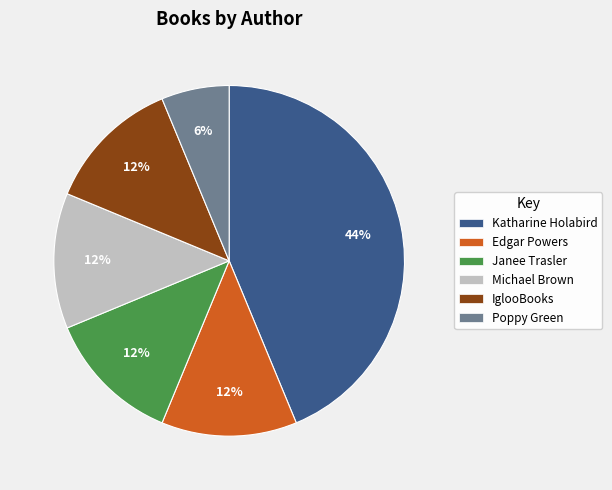

Is there any slice that represents more than half of the pie?

No